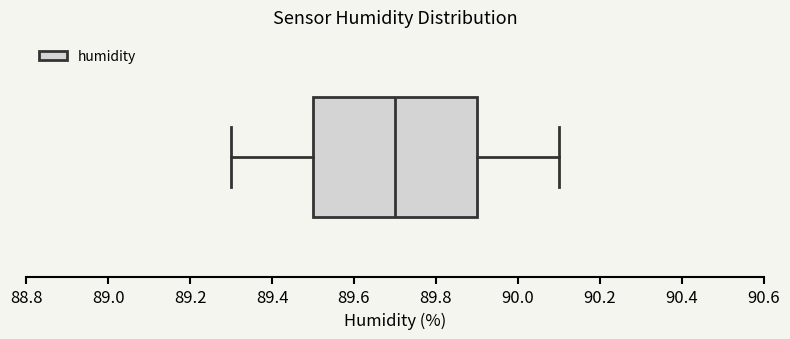

Transcribe this box plot: give where the median line is, the range the box spans, and where the two whiskers end, as read against the x-axis. The values are not printed on the chart, so give them approximately, as read against the axis.

median 89.7, box 89.5 to 89.9, whiskers 89.3 to 90.1